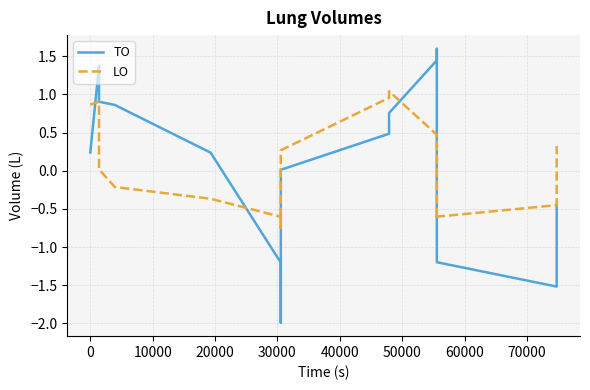

How many data points does each series have?

20